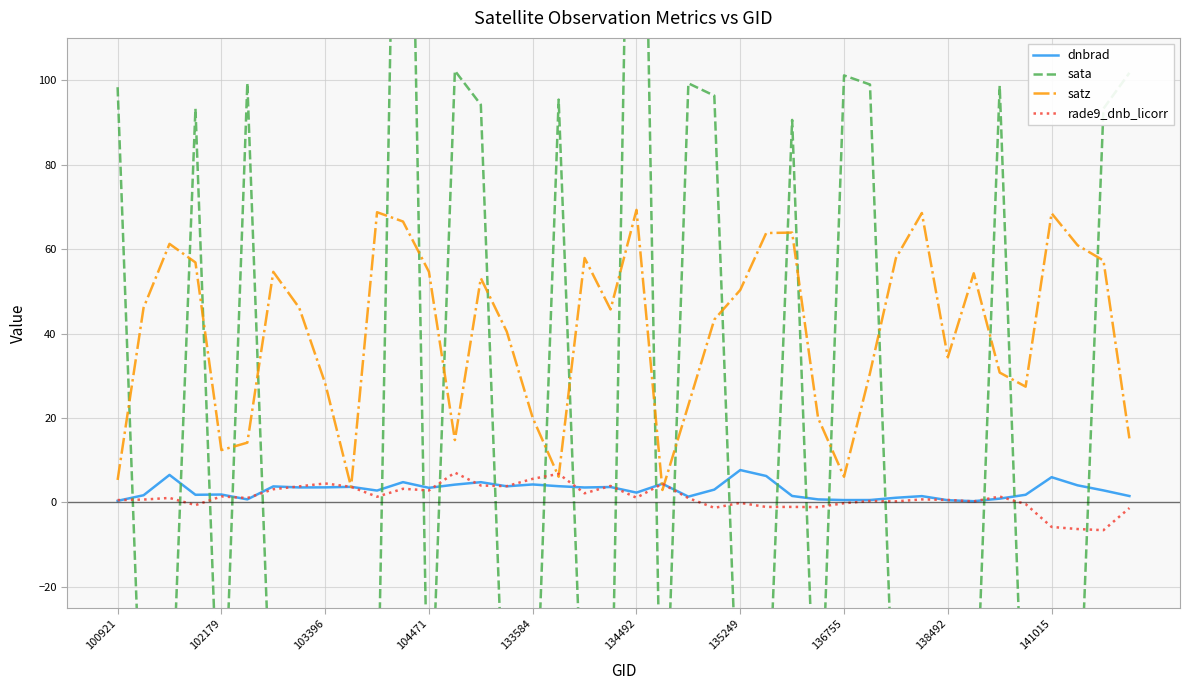

What are all the series names shown in the legend?

dnbrad, sata, satz, rade9_dnb_licorr